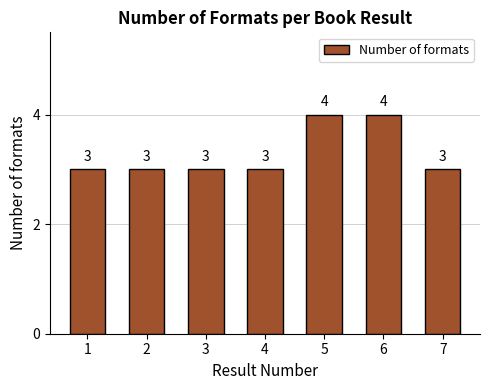

Reading left to right, extract all data points from this chart.

3	3	3	3	4	4	3